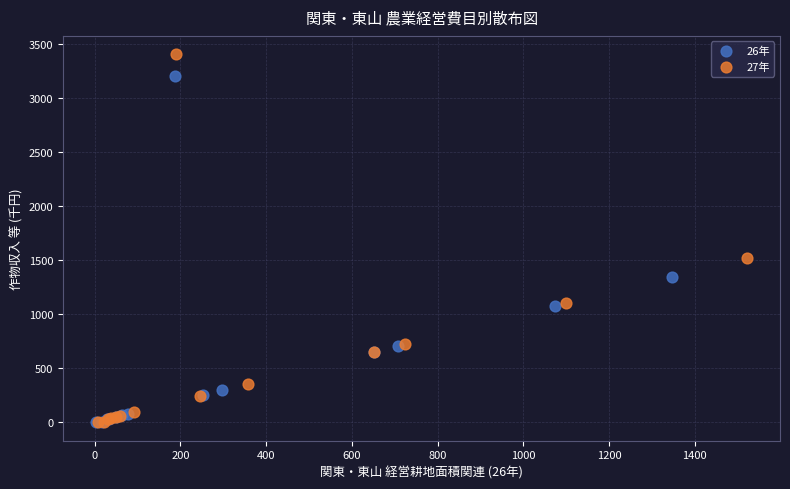

Which series has the largest Y range (max minus min)?

27年